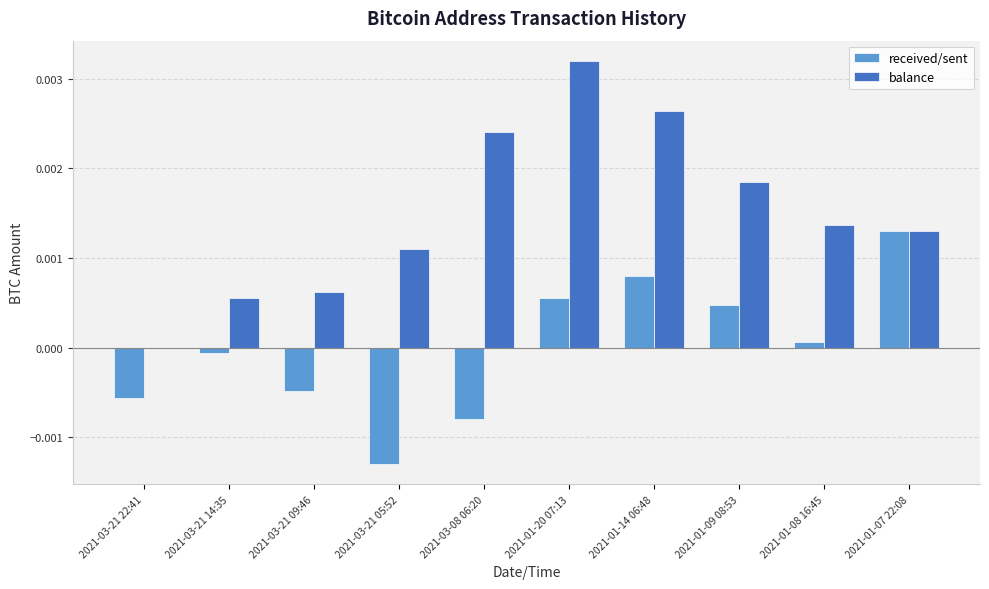

Which series has the widest spread of values?

balance